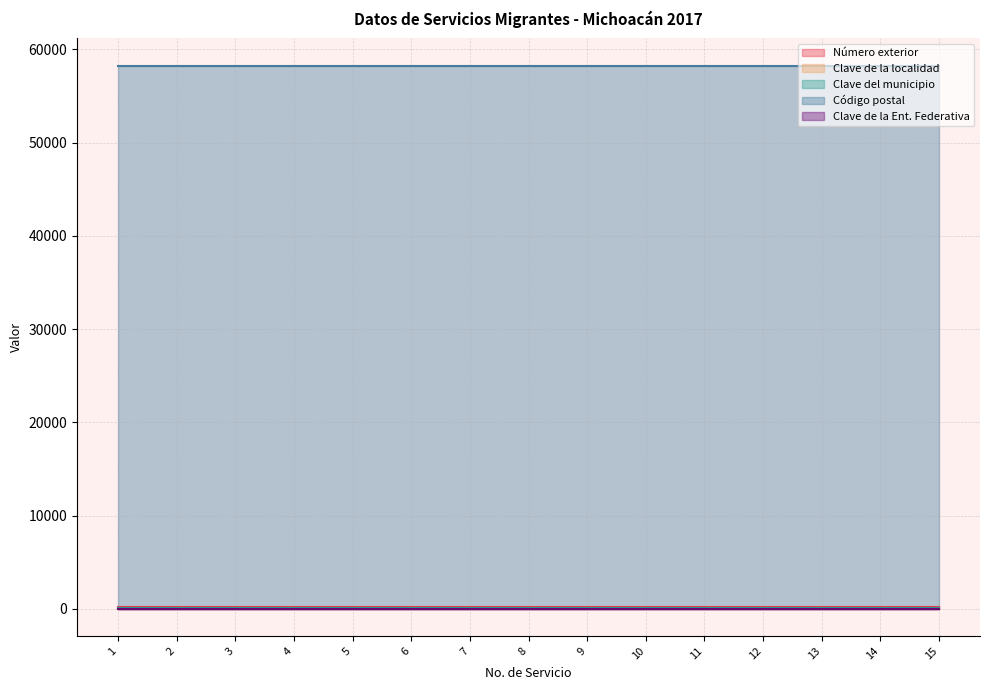

The value of Código postal at 14 is 89411. True or false?

False